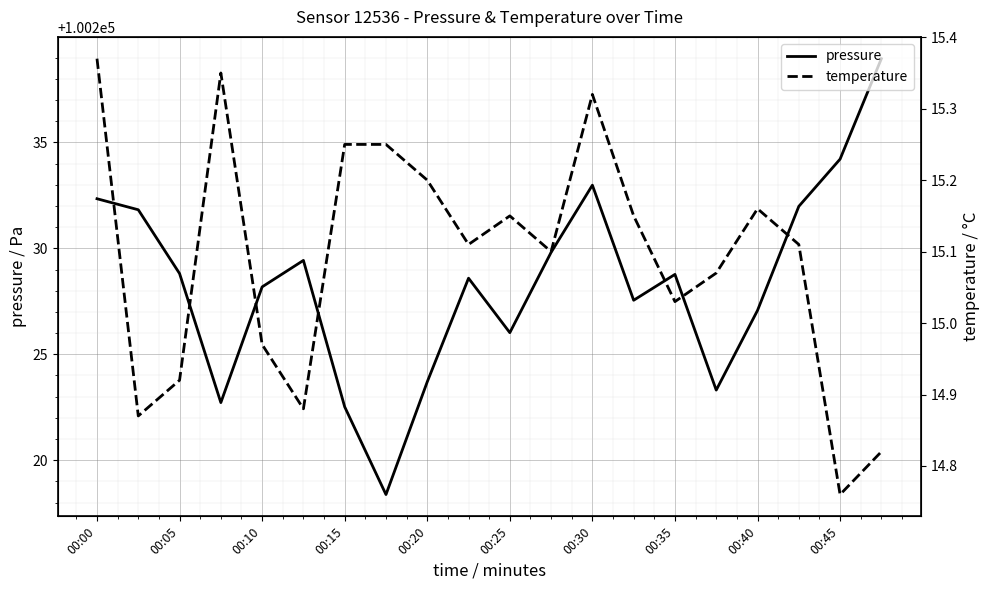

What is the average value of the temperature series?

15.1